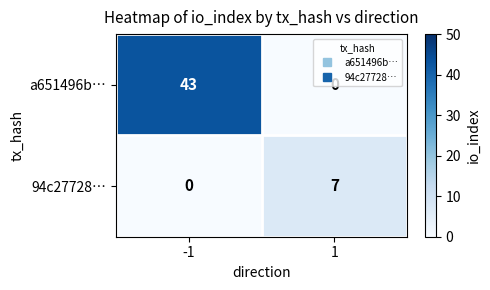

Rank the series by their maximum value, from highest to lowest.

a651496b…, 94c27728…